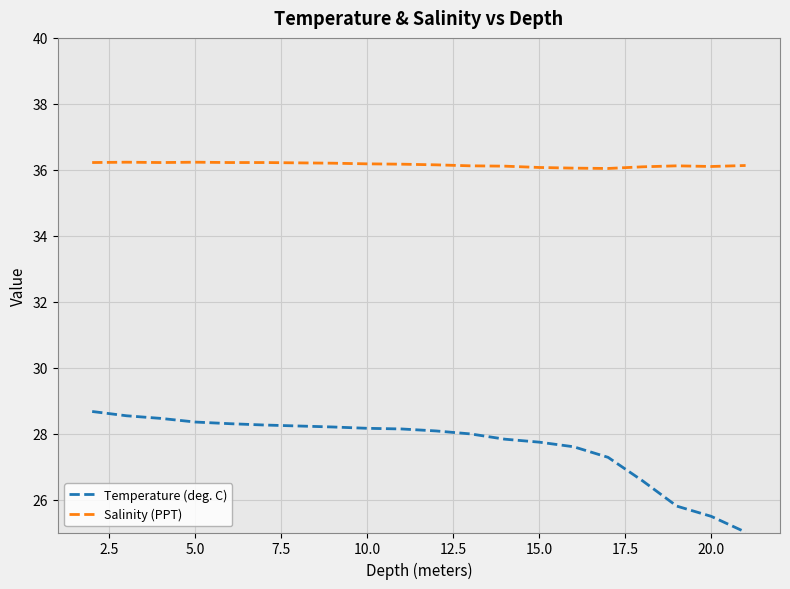

What is the highest value of the Salinity (PPT) series?

36.2